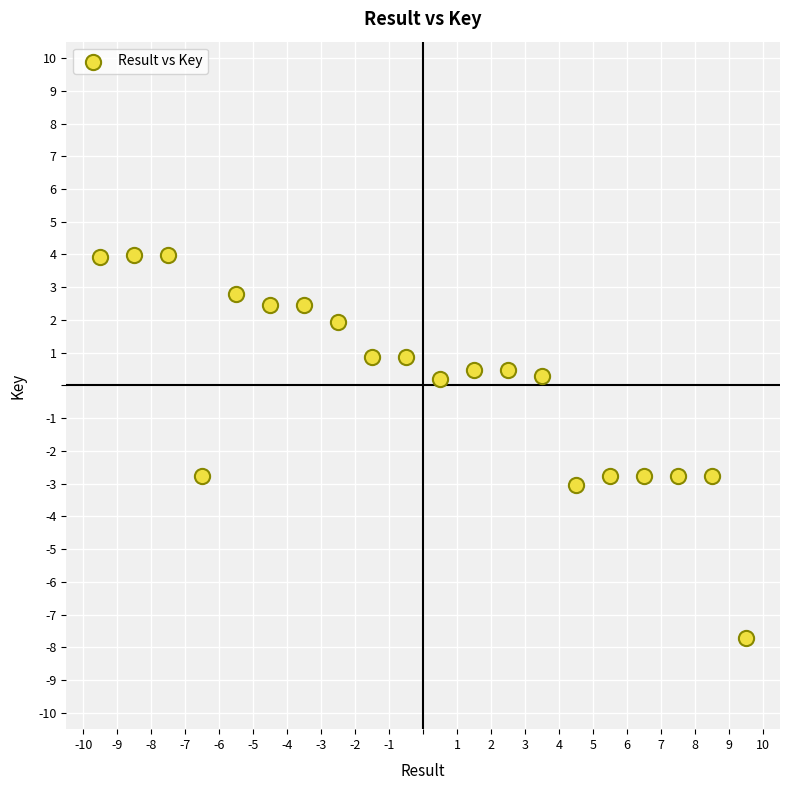

What is the range of Y values (max minus min)?

11.7